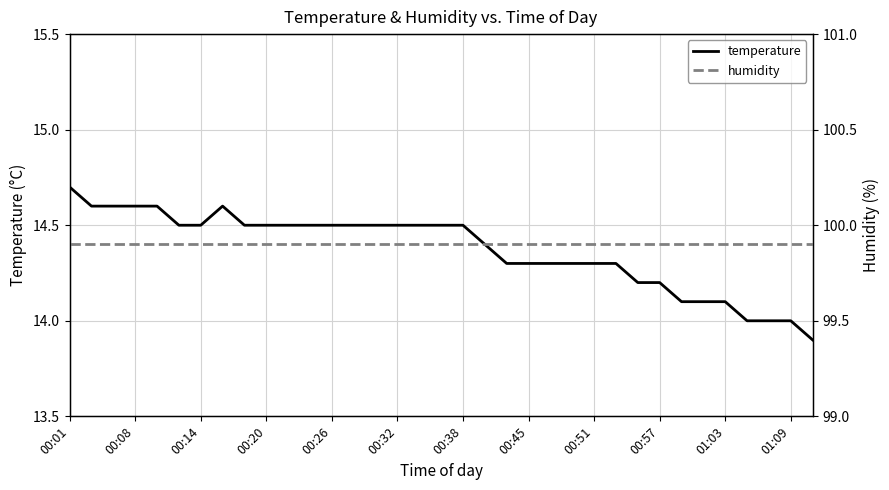

True or false: temperature and humidity cross at least once.

False